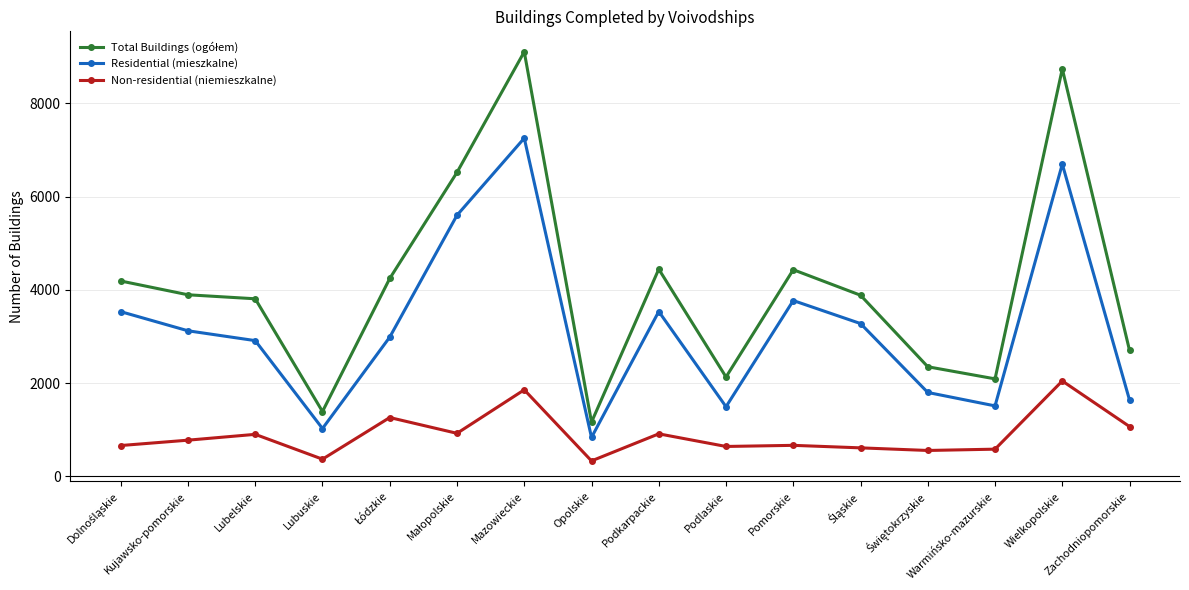

What is the total value across all series at Kujawsko-pomorskie?

7788